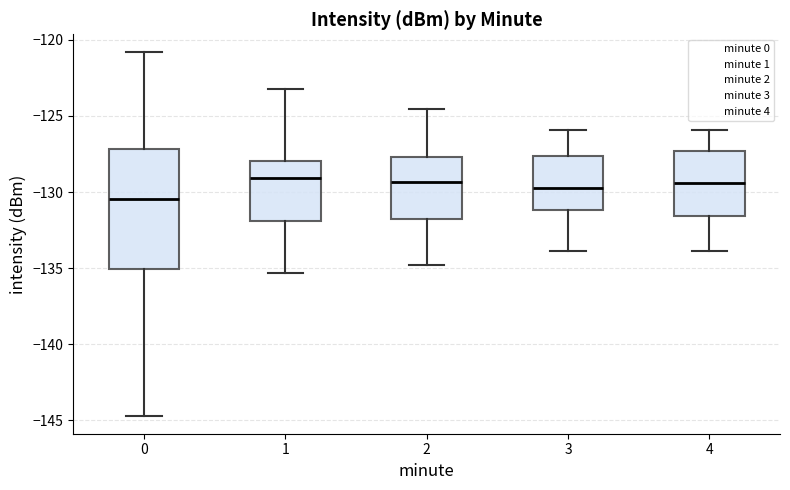

Where does the lower whisker of the box at x = 3 end on the y-axis? The values are not printed on the chart, so give them approximately, as read against the axis.

-134.0